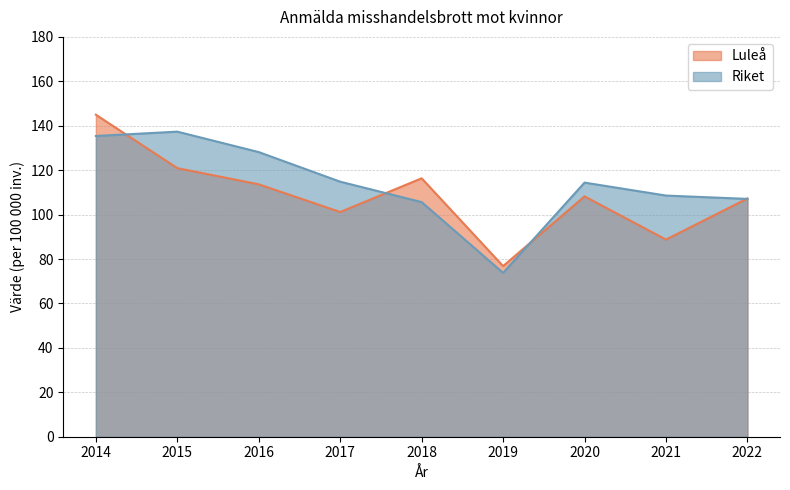

Rank the series by their average value, from lowest to highest.

Luleå, Riket